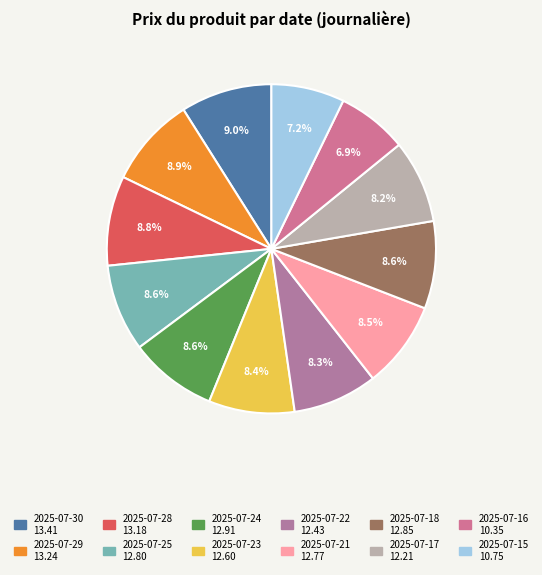

Count the number of slices in the pie.

12